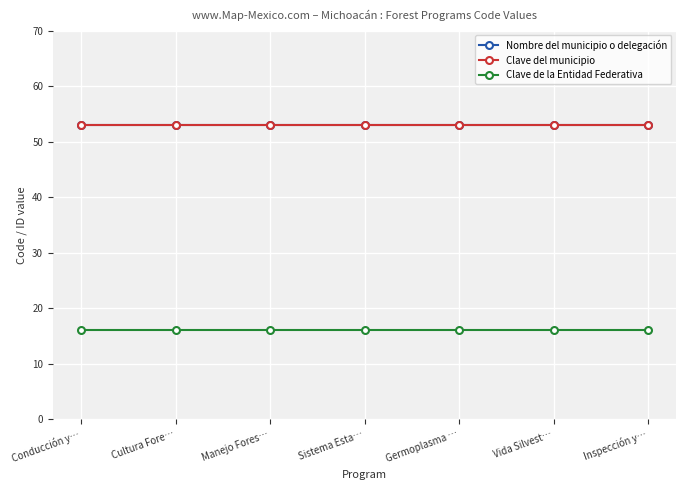

Count the number of data series in this chart.

3